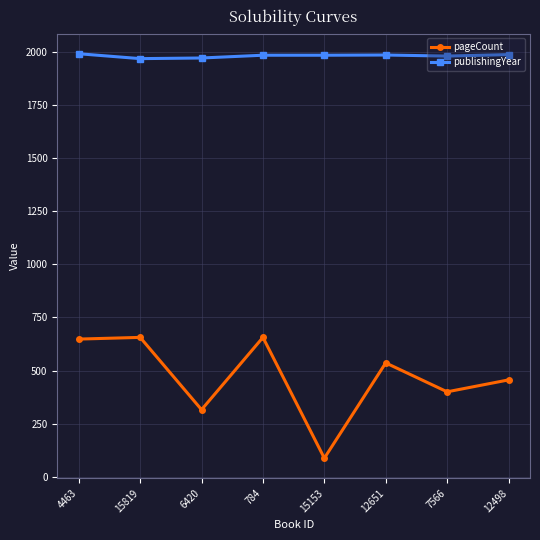

True or false: publishingYear has a value of 3144 at 15819.

False